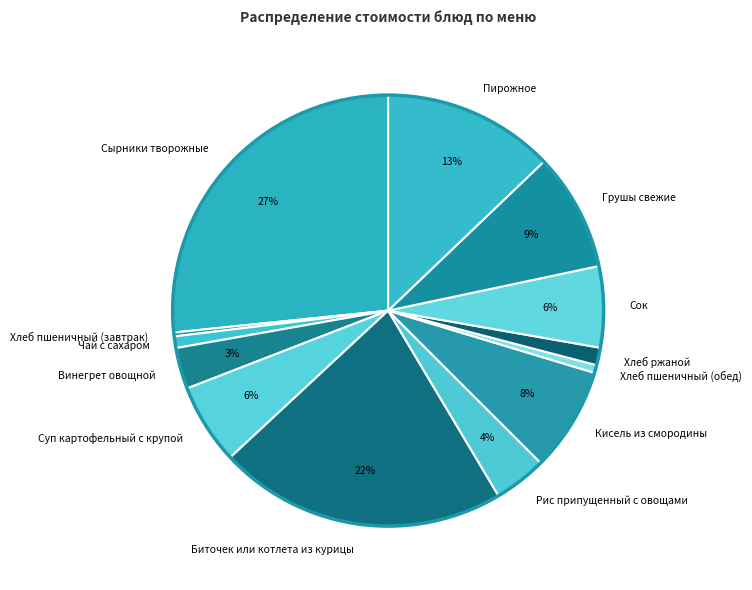

The Винегрет овощной slice represents 3% of the pie. True or false?

True